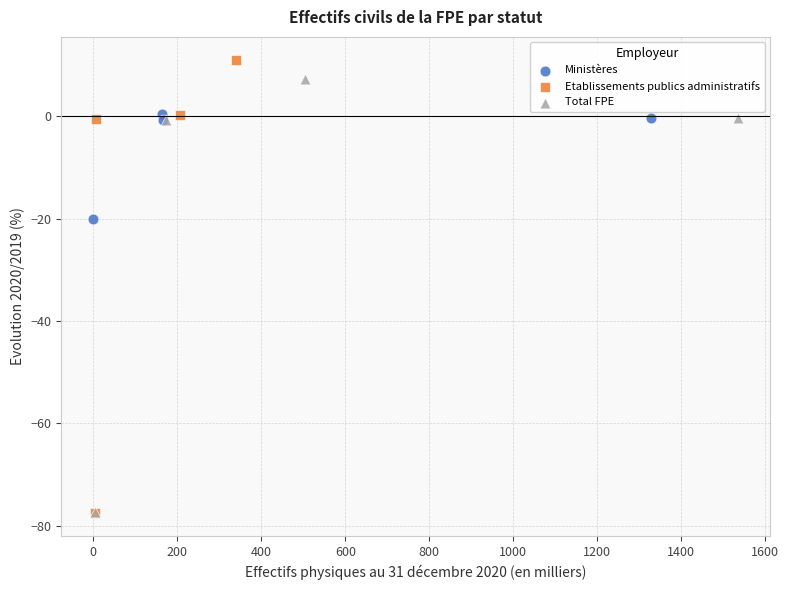

Which series reaches the maximum Y coordinate?

Etablissements publics administratifs